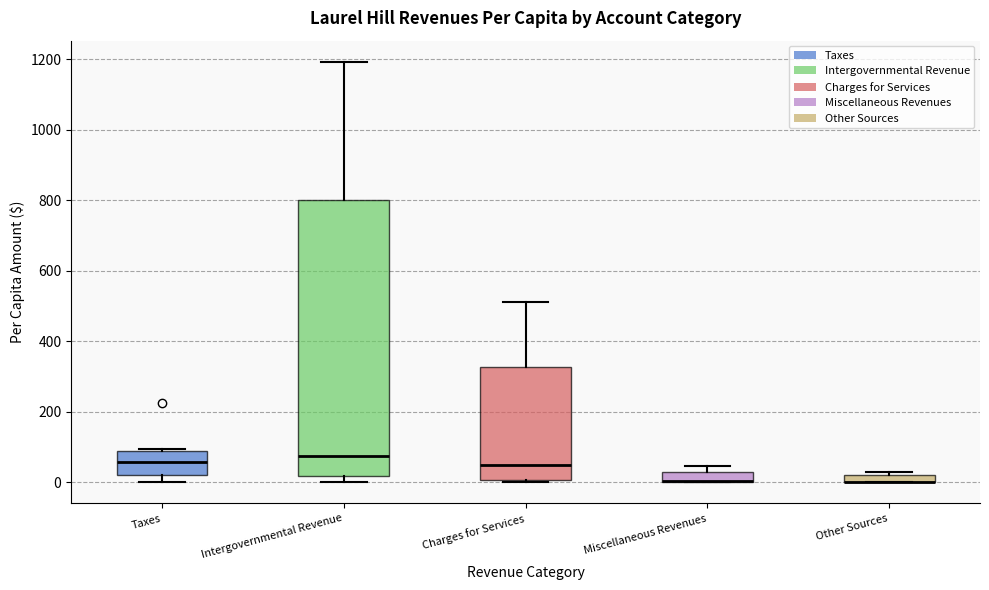

Comparing the boxes themselves (not the whiskers), which one is the tallest?

Intergovernmental Revenue